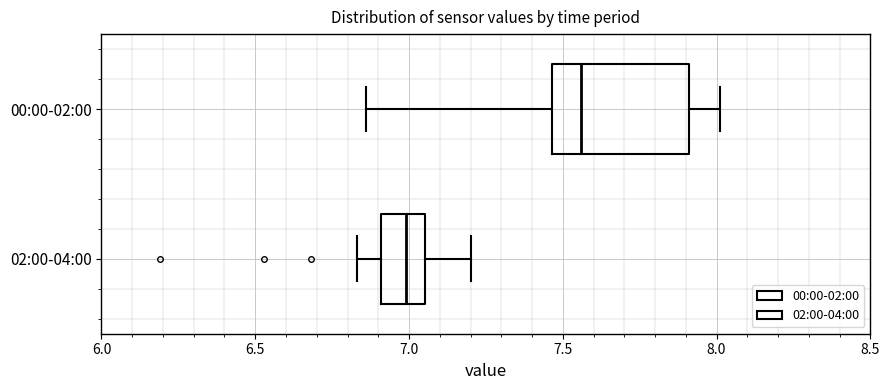

Reading bottom to top, transcribe this box plot: for each box, give where its median line is, the range the box spans, and where its two whiskers end, as read against the x-axis. The values are not printed on the chart, so give them approximately, as read against the axis.

02:00-04:00: median 7.00, box 6.90 to 7.05, whiskers 6.85 to 7.20
00:00-02:00: median 7.55, box 7.45 to 7.90, whiskers 6.85 to 8.00